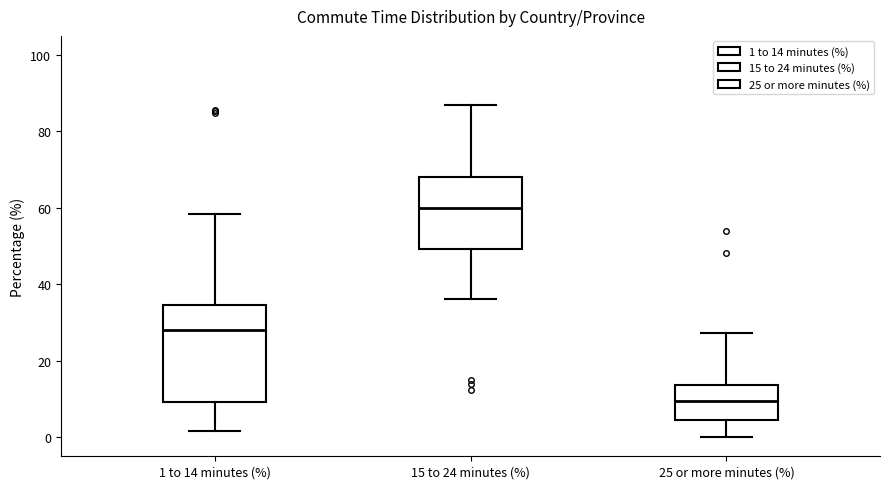

Comparing the boxes themselves (not the whiskers), which one is the tallest?

1 to 14 minutes (%)